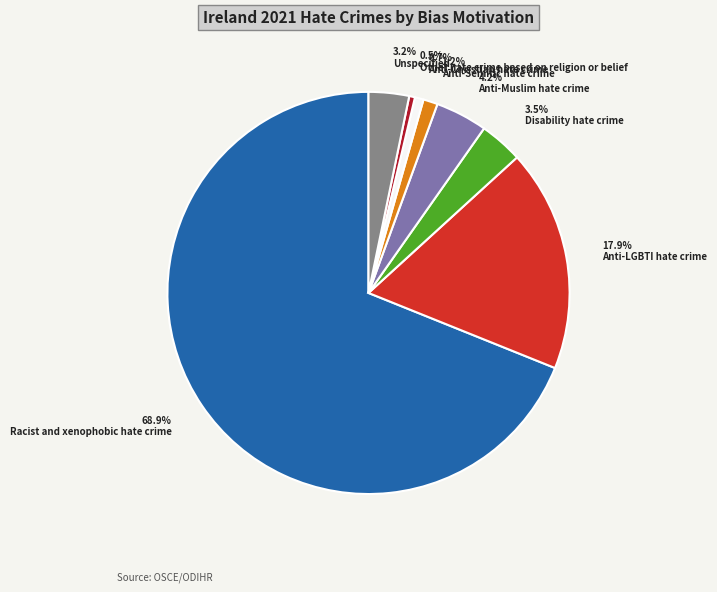

How much of the chart is everything except Disability hate crime?

96.5%